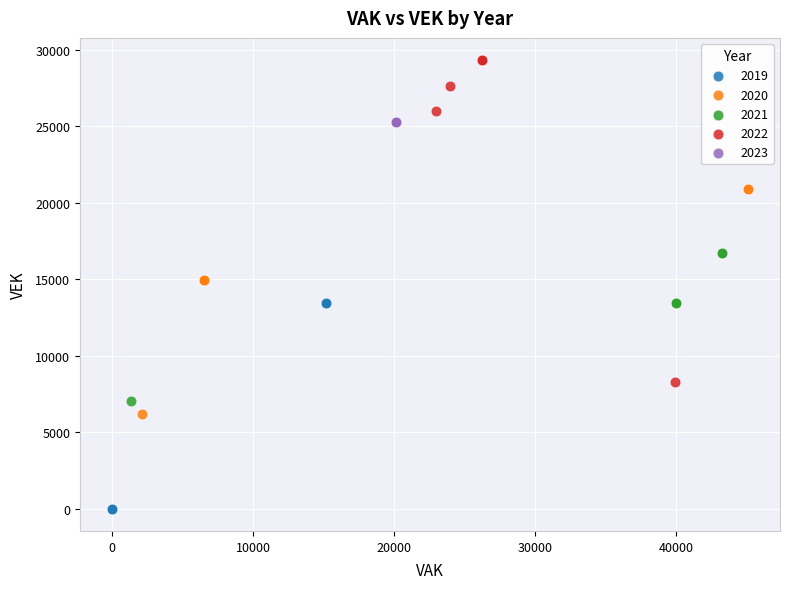

Which series contains the highest Y value?

2022